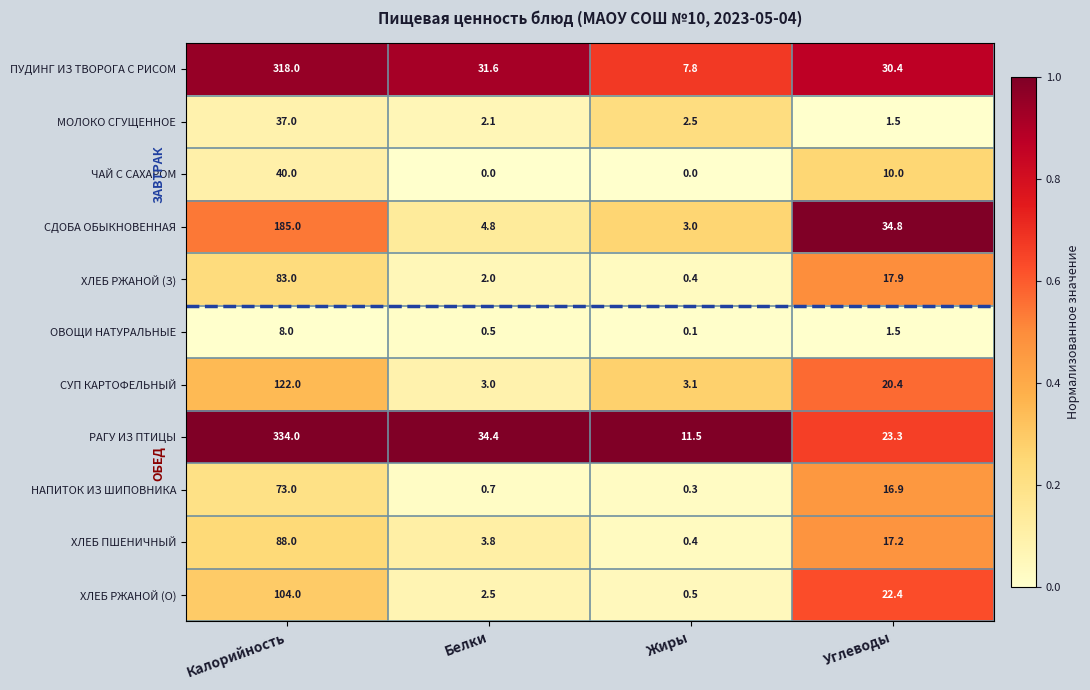

What is the difference between the highest and lowest values at Белки?

34.4